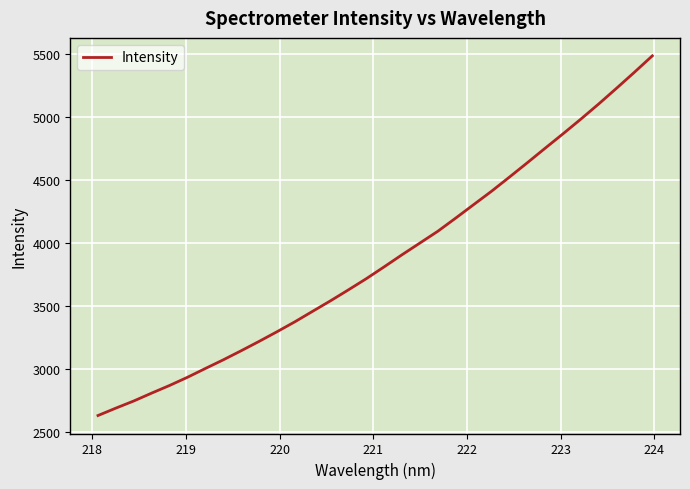

What is the smallest value displayed?

2631.0